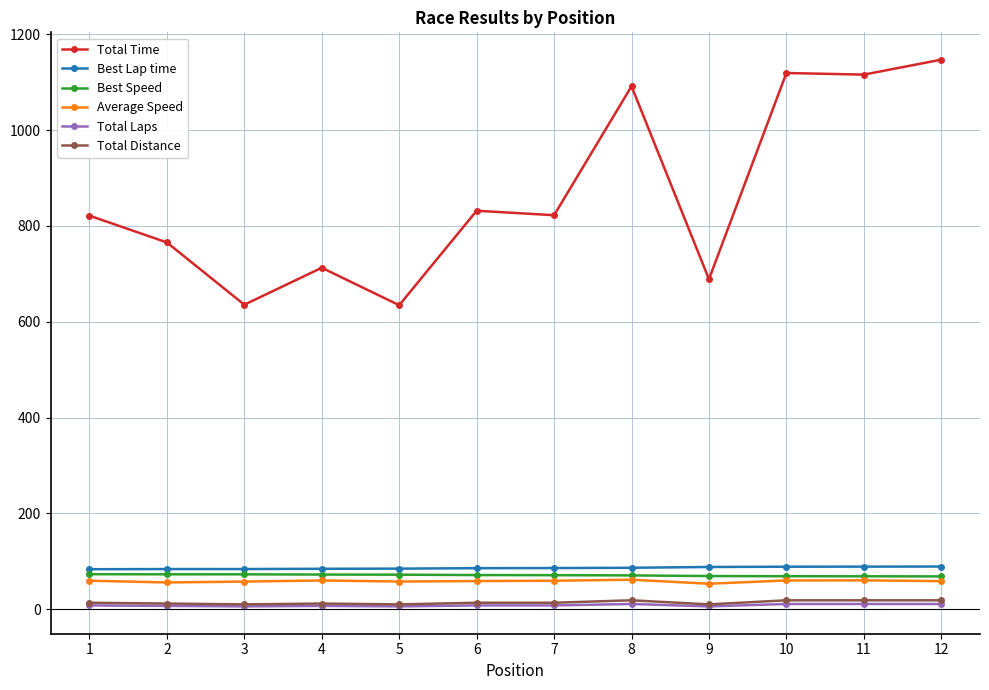

At how many categories does at least one series exceed 139?

12